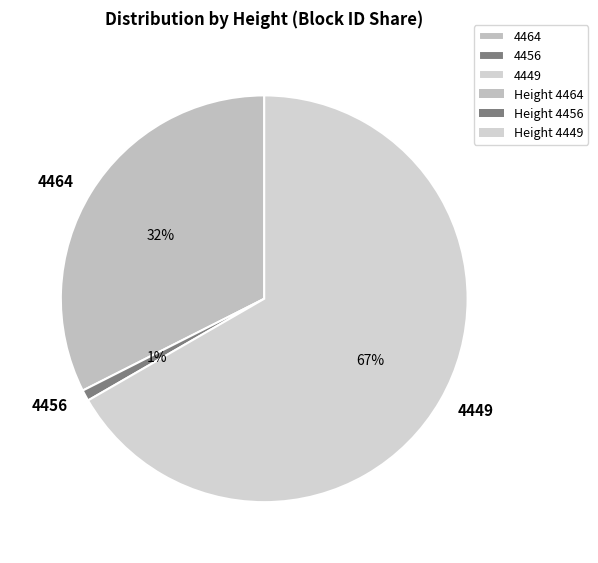

Rank the categories by value from lowest to highest.

4456, 4464, 4449